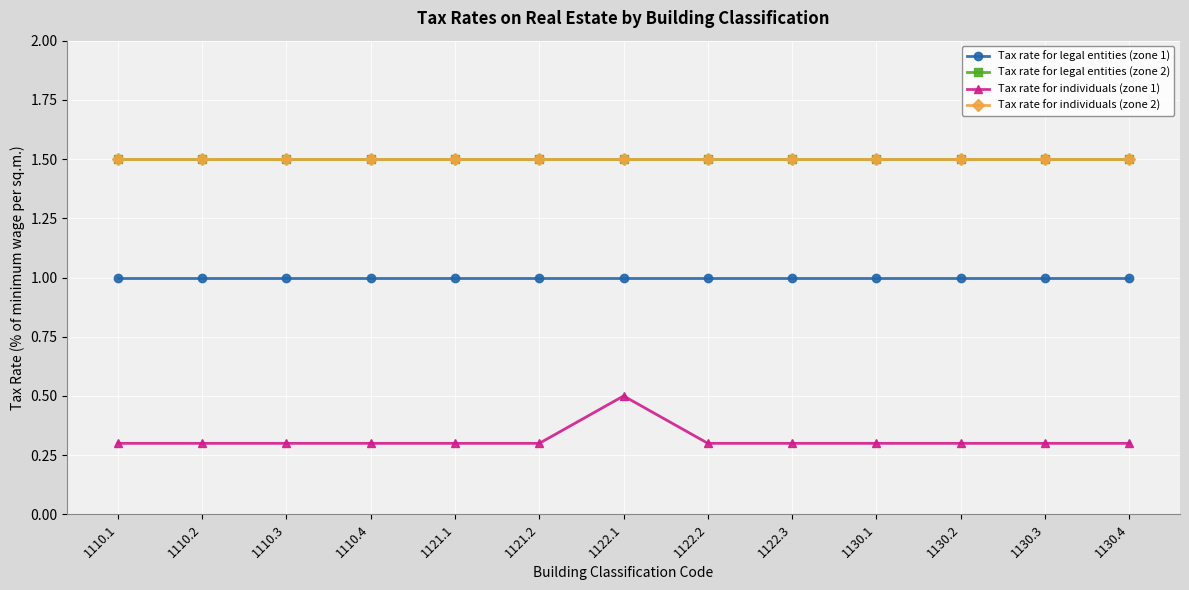

Is this an area chart (filled region under the line)?

No